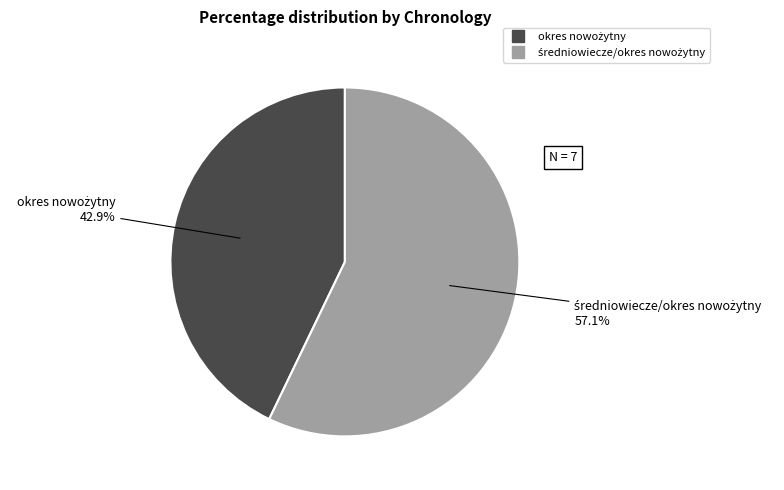

Is there any slice that represents more than half of the pie?

Yes